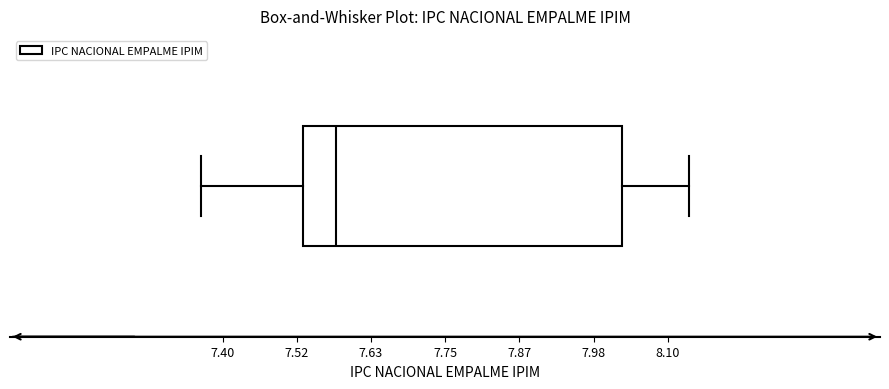

Transcribe this box plot: give where the median line is, the range the box spans, and where the two whiskers end, as read against the x-axis. The values are not printed on the chart, so give them approximately, as read against the axis.

median 7.58, box 7.52 to 8.02, whiskers 7.36 to 8.14